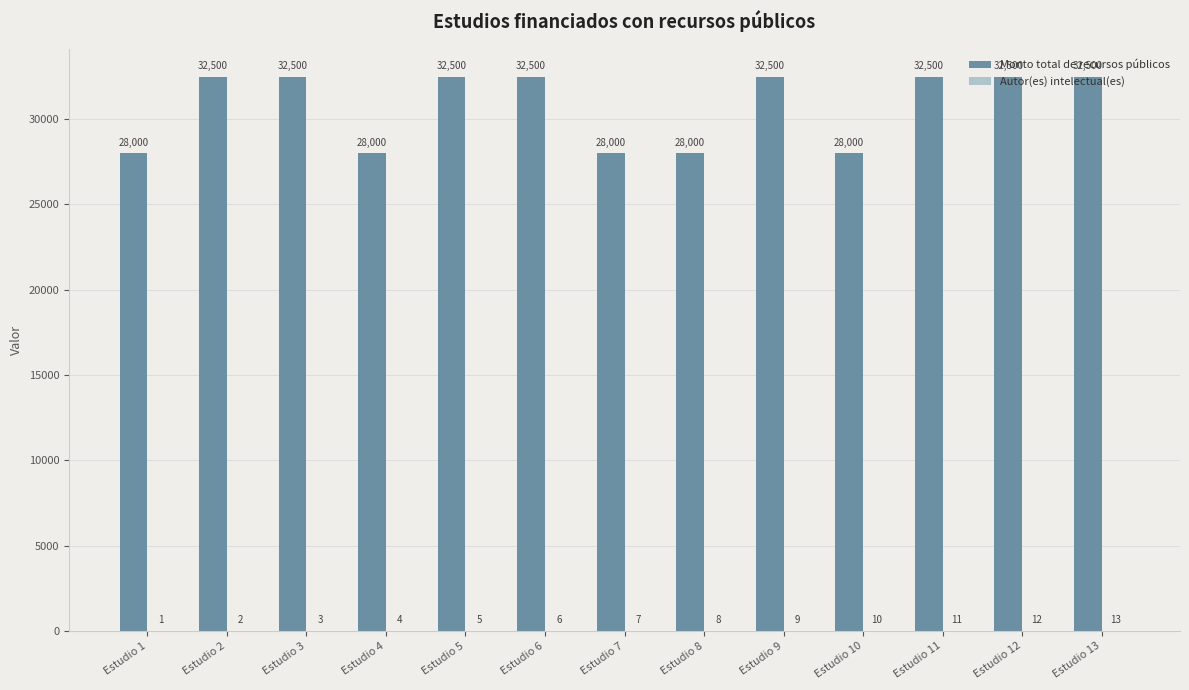

At which category is the sum across all series the highest?

Estudio 13